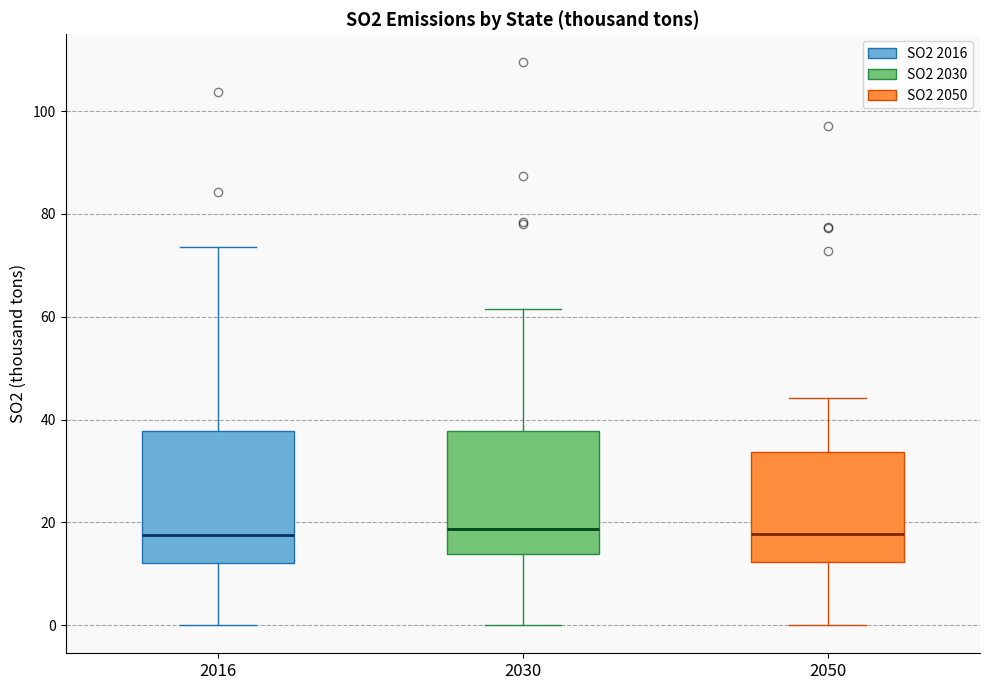

Where does the upper whisker of the box at x = 2016 end on the y-axis? The values are not printed on the chart, so give them approximately, as read against the axis.

74